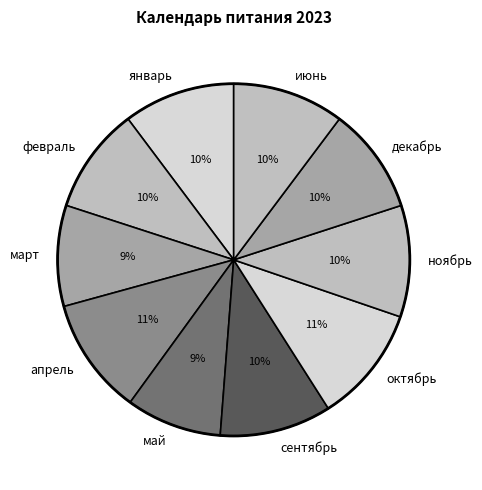

What is the ratio of the value at декабрь to the value at сентябрь?

1.0